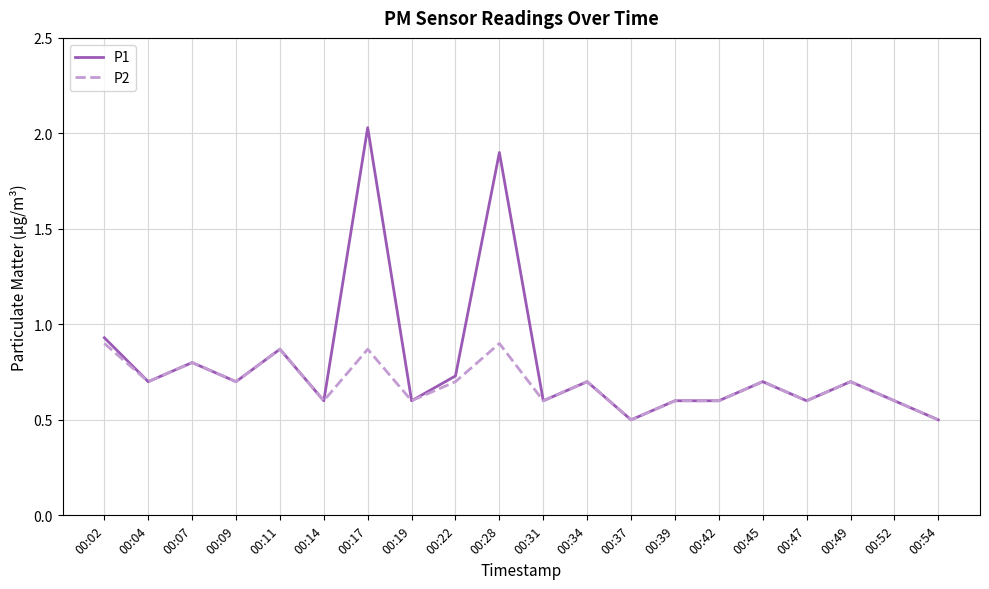

The P1 series shows 0.6 at 00:31. True or false?

True